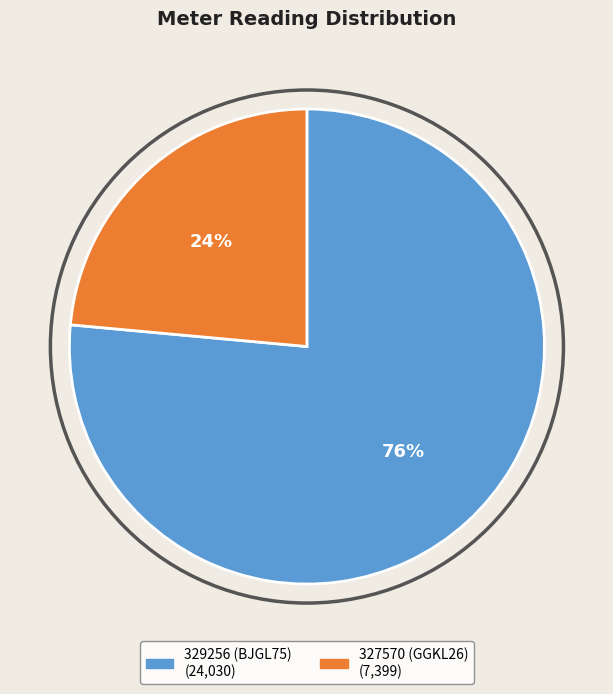

Which category has the biggest portion of the pie?

329256